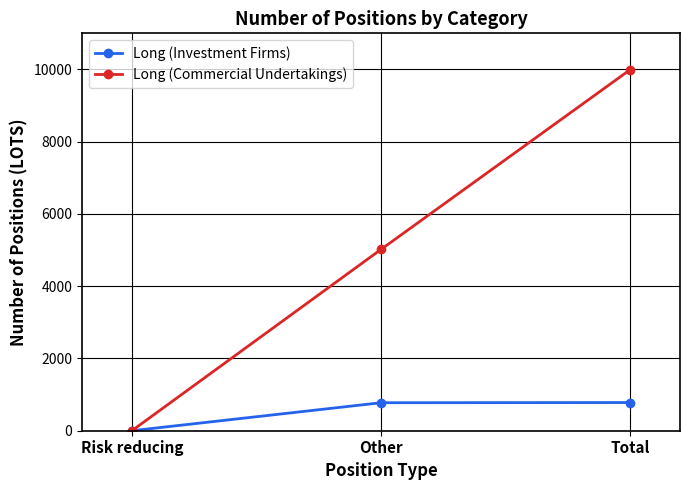

What is the difference between the maximum and minimum values in the Long (Commercial Undertakings) series?

9994.1